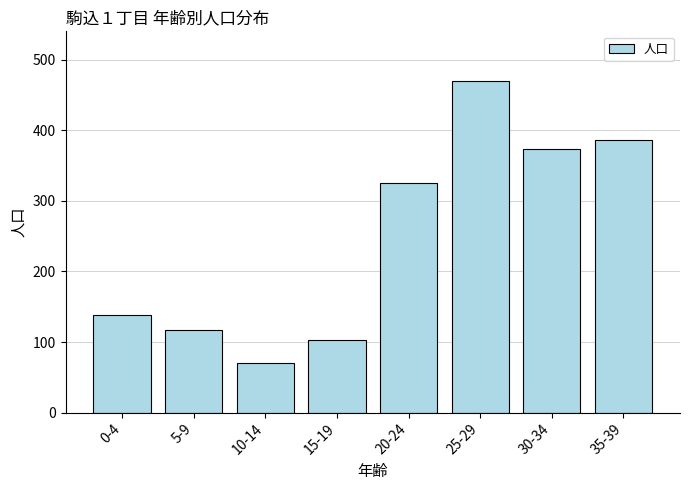

Reading left to right, list all the values displayed in this chart.

0-4=138	5-9=117	10-14=70	15-19=103	20-24=325	25-29=470	30-34=374	35-39=386